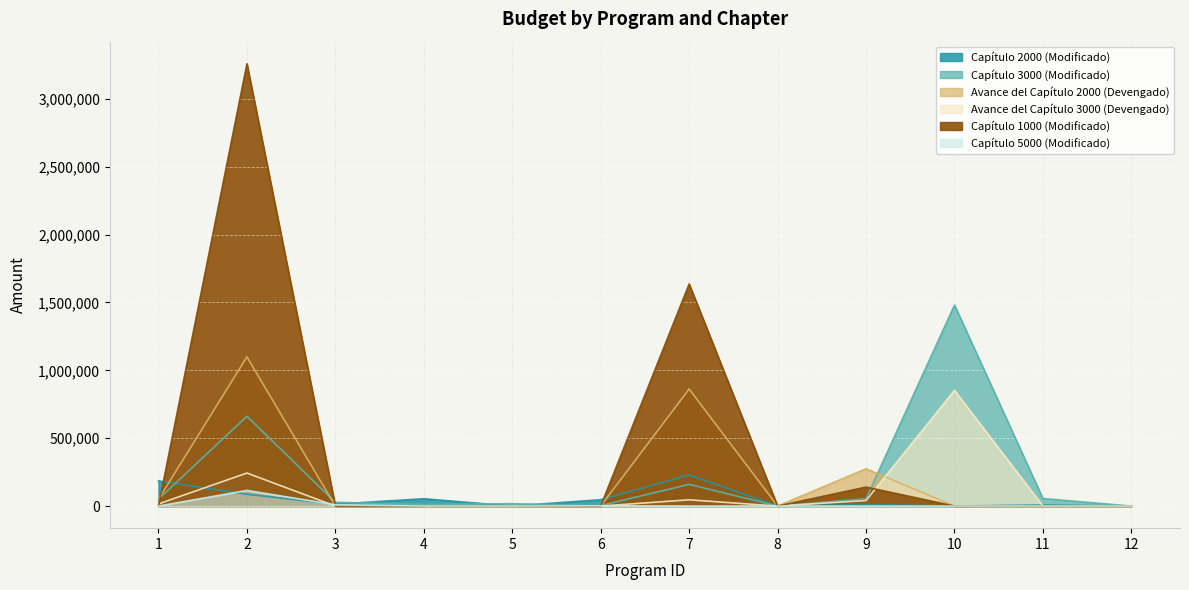

True or false: Capítulo 3000 (Modificado) and Avance del Capítulo 3000 (Devengado) cross at least once.

False